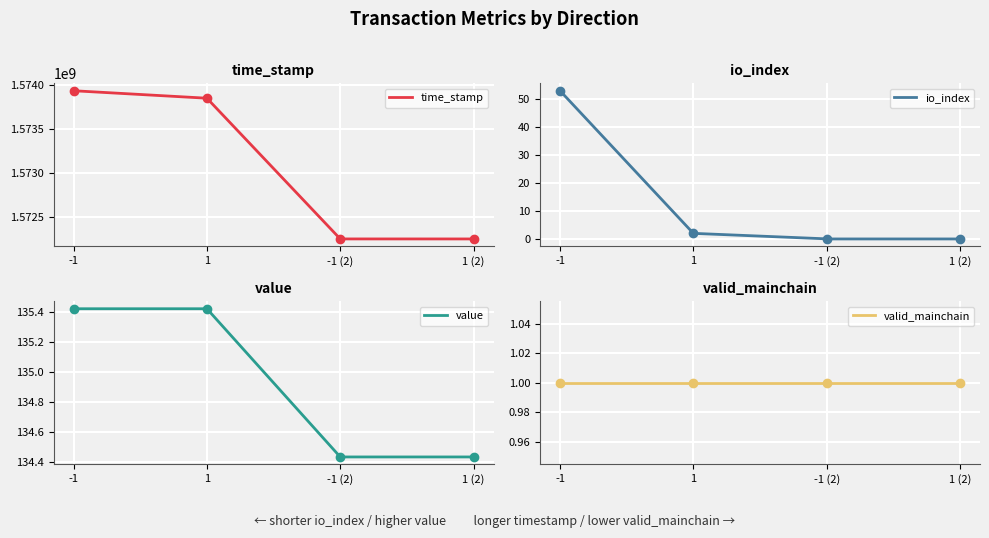

What is the maximum value for io_index?

53.0